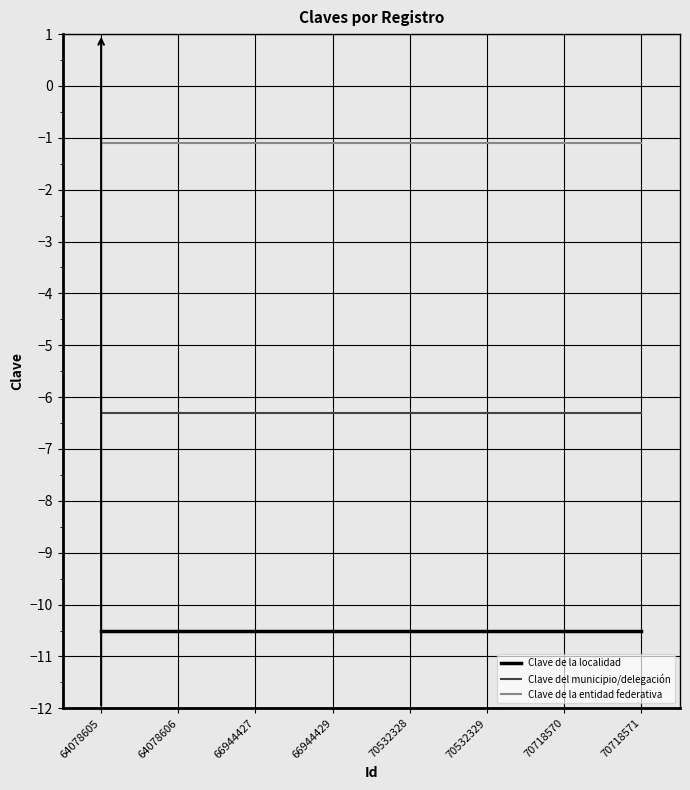

List the series in order of their peak value, highest first.

Clave de la entidad federativa, Clave del municipio/delegación, Clave de la localidad